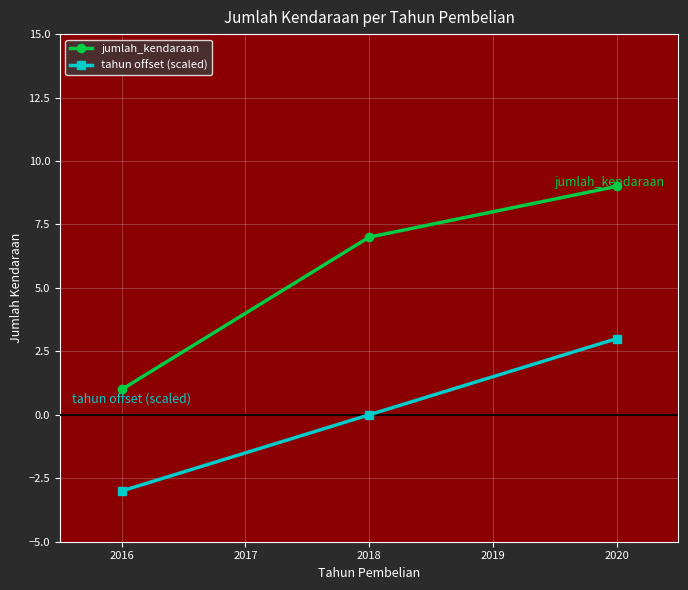

Is it true that jumlah_kendaraan equals 9 at 2020?

True